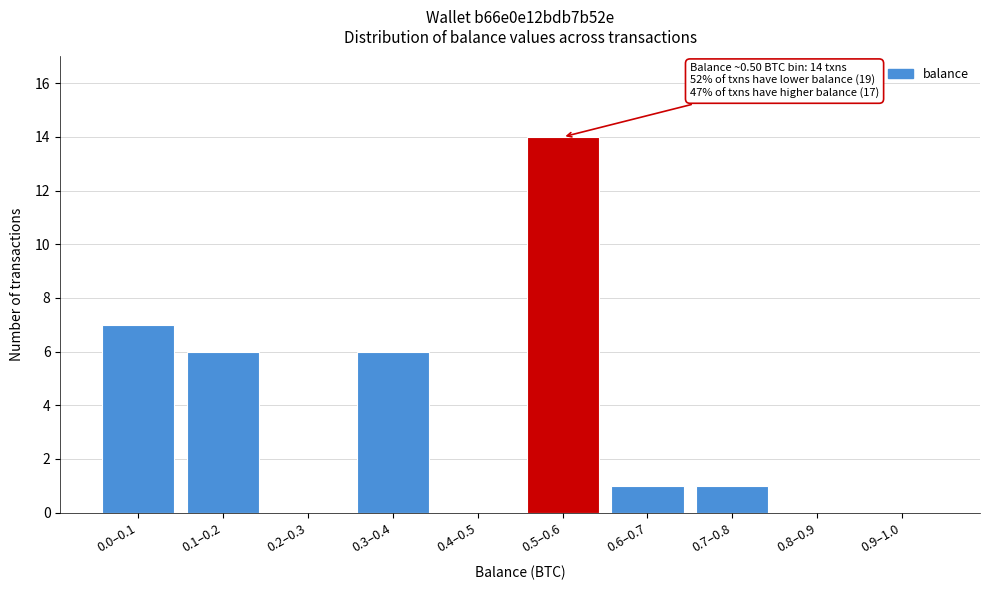

Is it true that the value at 0.0–0.1 is 7?

True